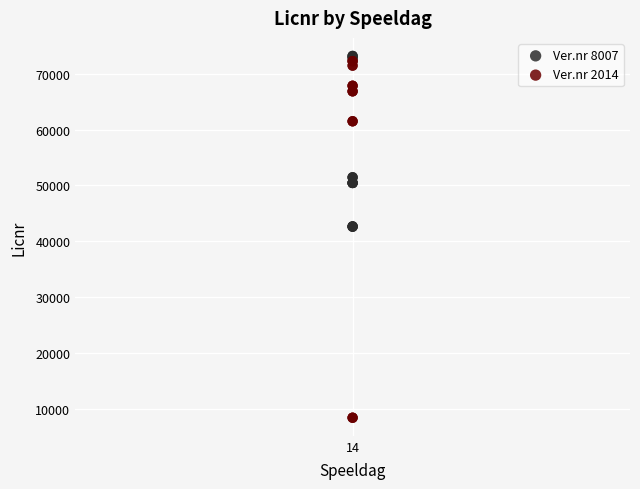

Which series has the widest spread of Y values?

Ver.nr 2014